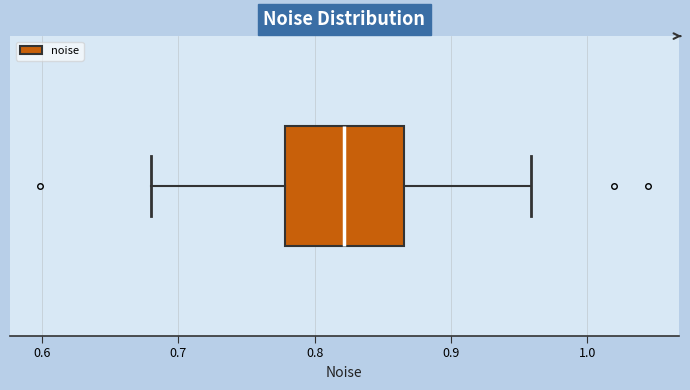

Transcribe this box plot: give where the median line is, the range the box spans, and where the two whiskers end, as read against the x-axis. The values are not printed on the chart, so give them approximately, as read against the axis.

median 0.82, box 0.78 to 0.87, whiskers 0.68 to 0.96